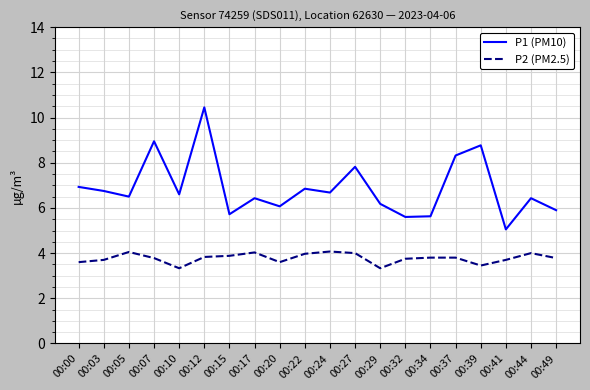

Which label corresponds to the largest value in the chart?

00:12